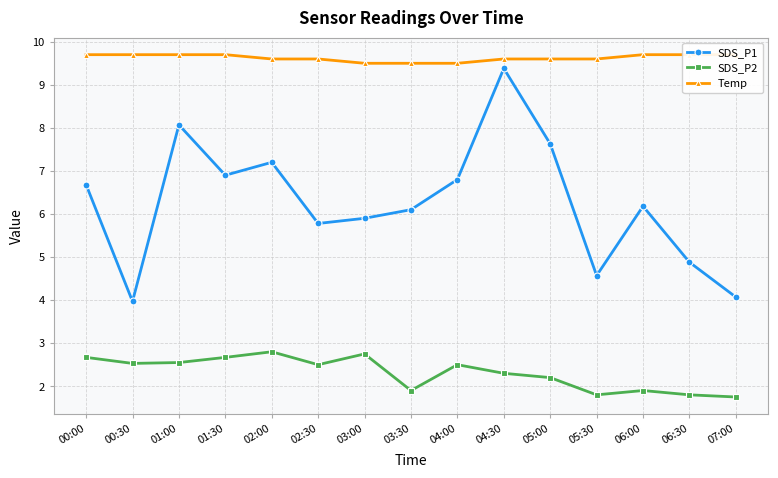

Reading left to right, extract all data points from this chart.

SDS_P1: 00:00=6.7	00:30=4.0	01:00=8.1	01:30=6.9	02:00=7.2	02:30=5.8	03:00=5.9	03:30=6.1	04:00=6.8	04:30=9.4	05:00=7.6	05:30=4.6	06:00=6.2	06:30=4.9	07:00=4.1
SDS_P2: 00:00=2.7	00:30=2.5	01:00=2.5	01:30=2.7	02:00=2.8	02:30=2.5	03:00=2.8	03:30=1.9	04:00=2.5	04:30=2.3	05:00=2.2	05:30=1.8	06:00=1.9	06:30=1.8	07:00=1.8
Temp: 00:00=9.7	00:30=9.7	01:00=9.7	01:30=9.7	02:00=9.6	02:30=9.6	03:00=9.5	03:30=9.5	04:00=9.5	04:30=9.6	05:00=9.6	05:30=9.6	06:00=9.7	06:30=9.7	07:00=9.7